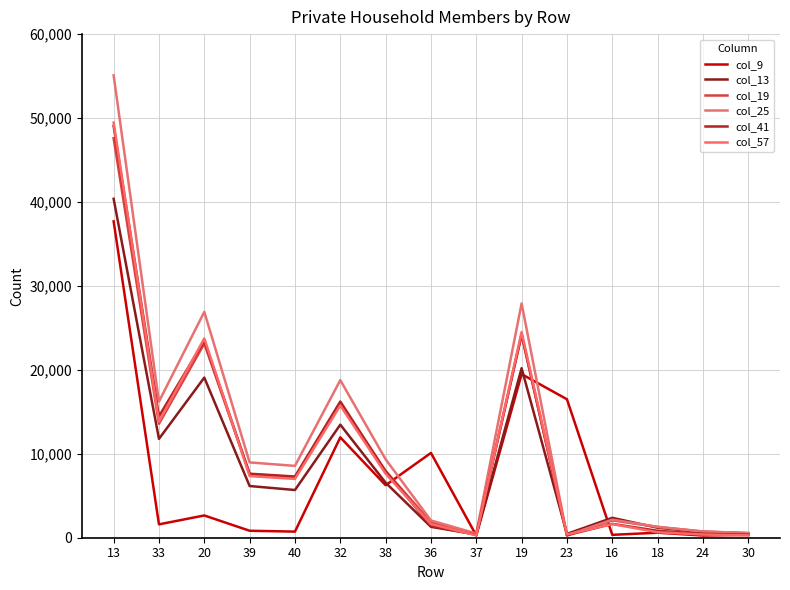

At which category is the sum across all series the highest?

13